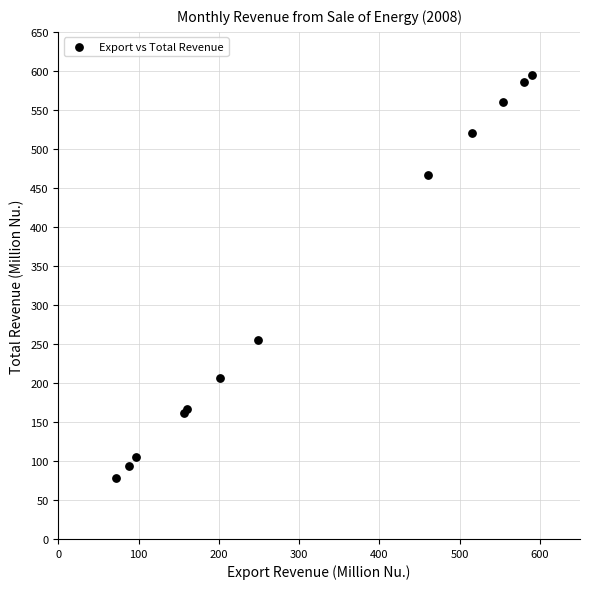

What Y value in the scatter plot is closest to 336?

255.1